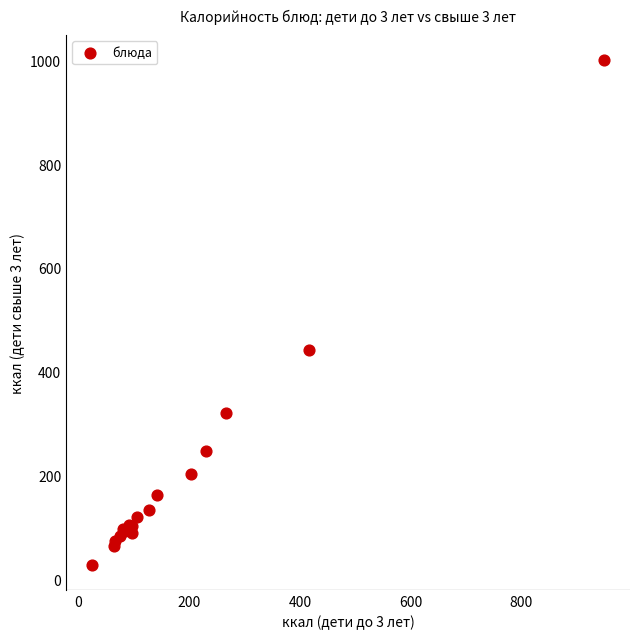

What Y value in the scatter plot is closest to 514?

441.8